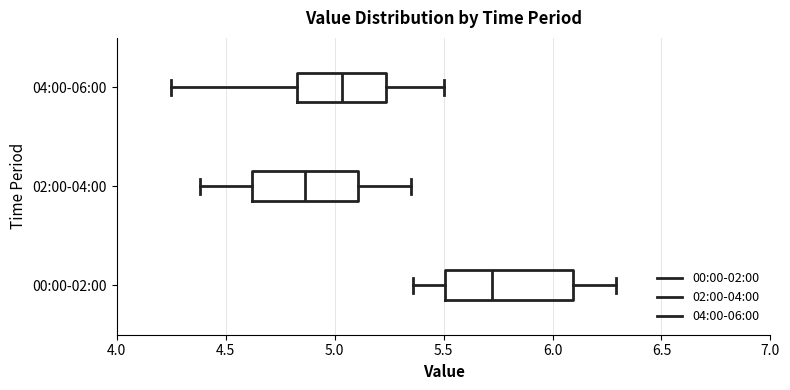

Reading bottom to top, read every box against the x-axis: the position of its median line, the range the box covers, and the ends of its whiskers. The values are not printed on the chart, so give them approximately, as read against the axis.

00:00-02:00: median 5.70, box 5.50 to 6.10, whiskers 5.35 to 6.30
02:00-04:00: median 4.85, box 4.60 to 5.10, whiskers 4.40 to 5.35
04:00-06:00: median 5.05, box 4.85 to 5.25, whiskers 4.25 to 5.50